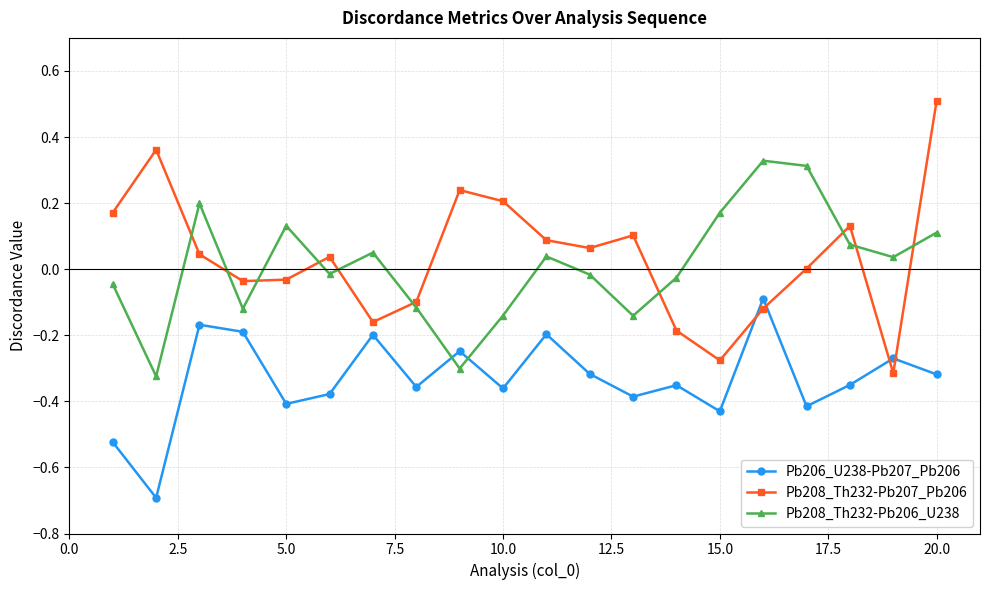

What is the highest value of the Pb208_Th232-Pb207_Pb206 series?

0.5